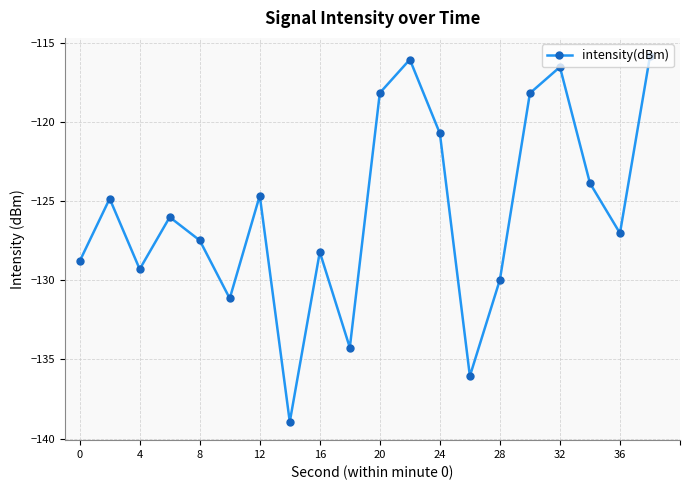

What is the value of the 5th point from the left?

-127.5